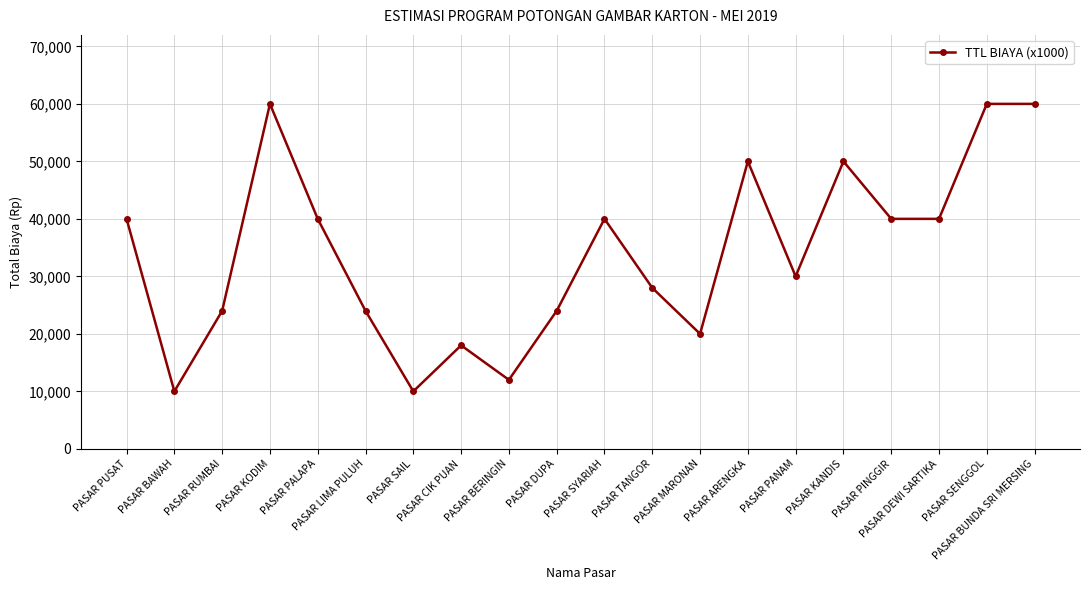

What is the average value?

34000